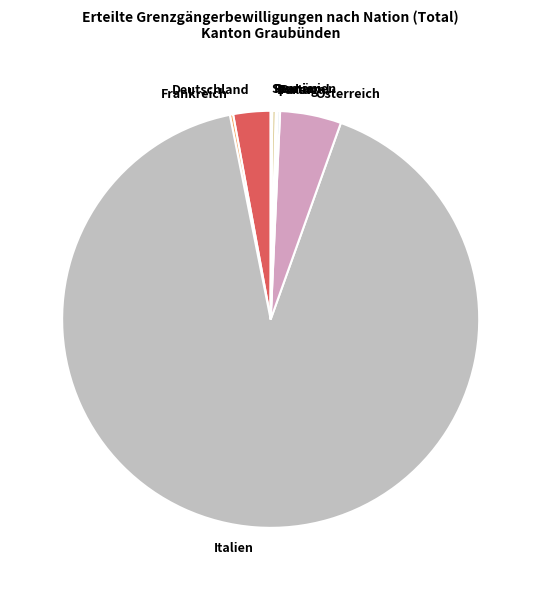

Does Italien account for over 50% of the chart?

Yes